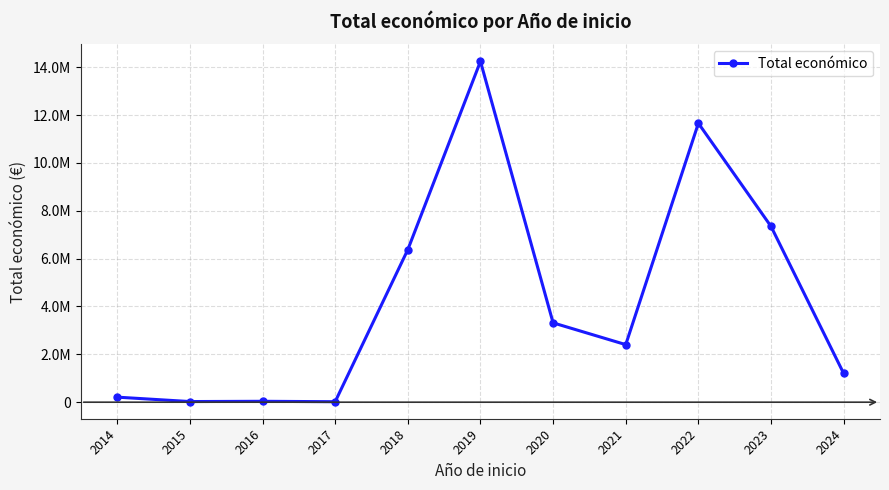

The chart shows a value of 11659291 at 2022. True or false?

True